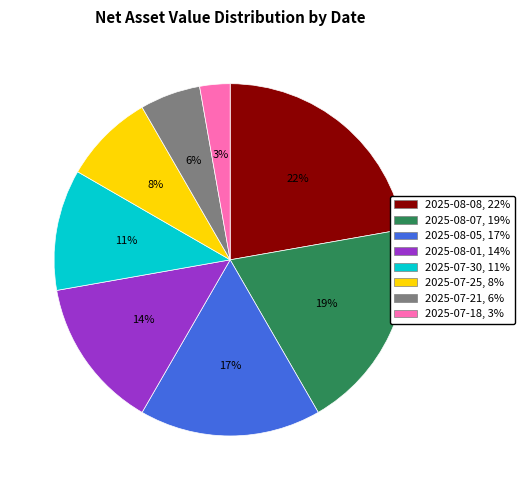

Between 2025-08-08 and 2025-08-05, which is larger?

2025-08-08